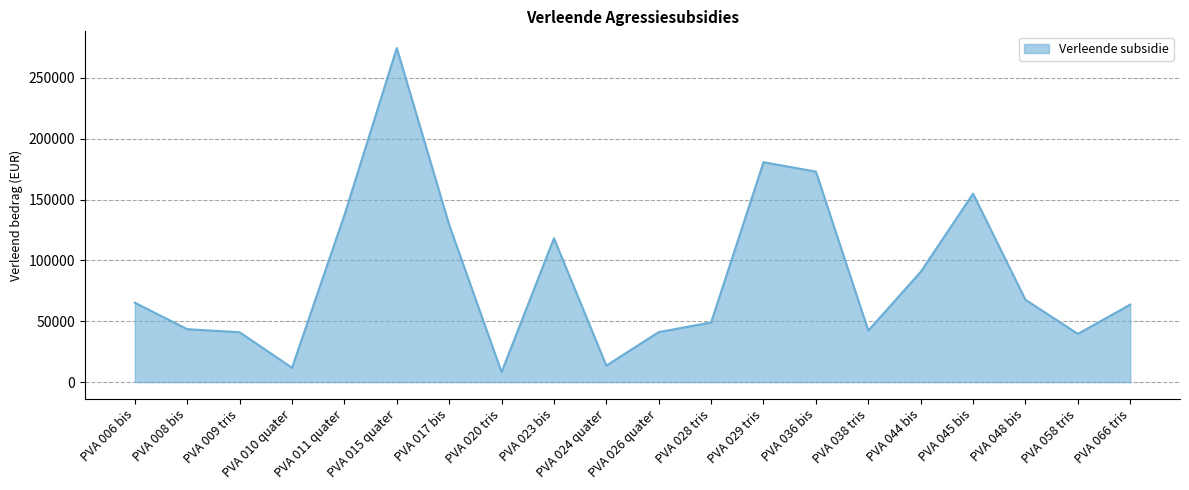

How many interior local peaks (higher than both neighbors) does the data have?

4